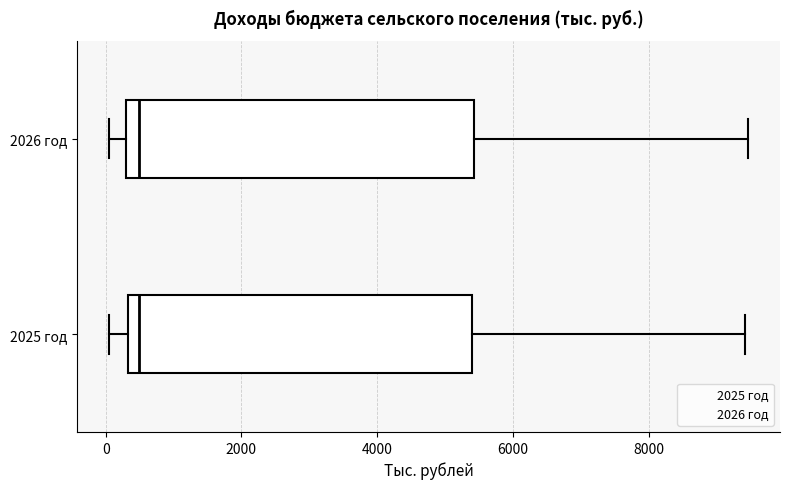

Where does the left whisker of the box for 2026 год end on the x-axis? The values are not printed on the chart, so give them approximately, as read against the axis.

0